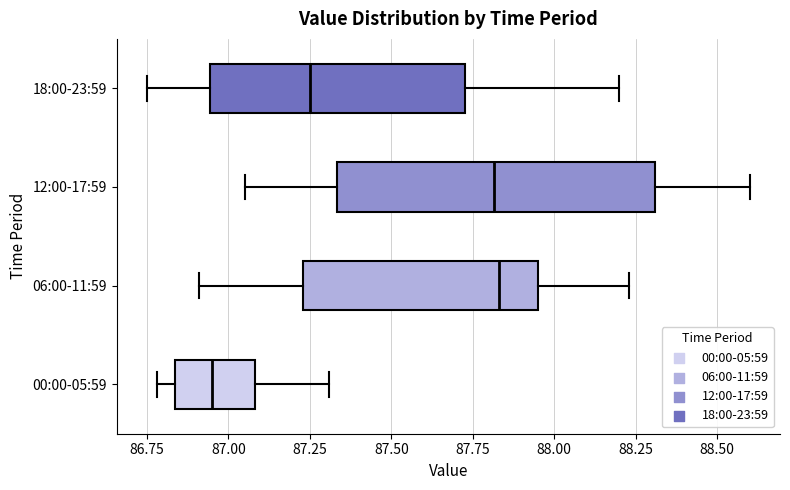

Which box is the widest, from its left edge to its right edge?

12:00-17:59